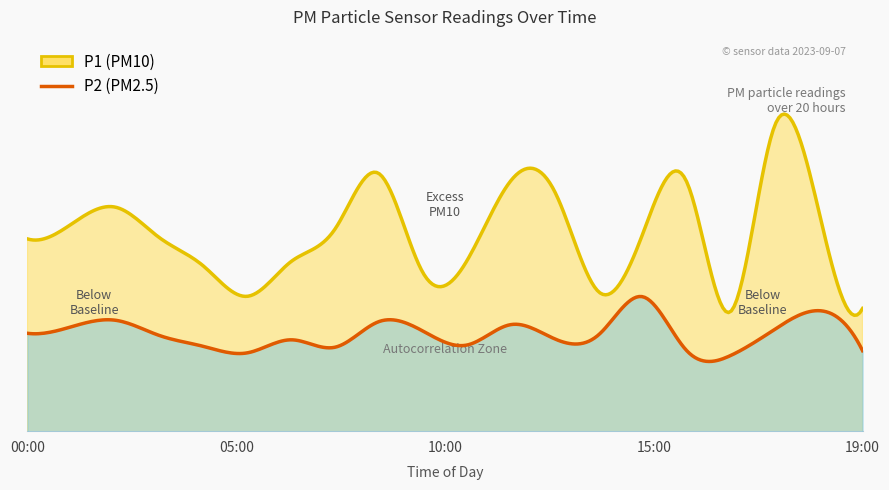

Which series has the largest range (max minus min)?

P1